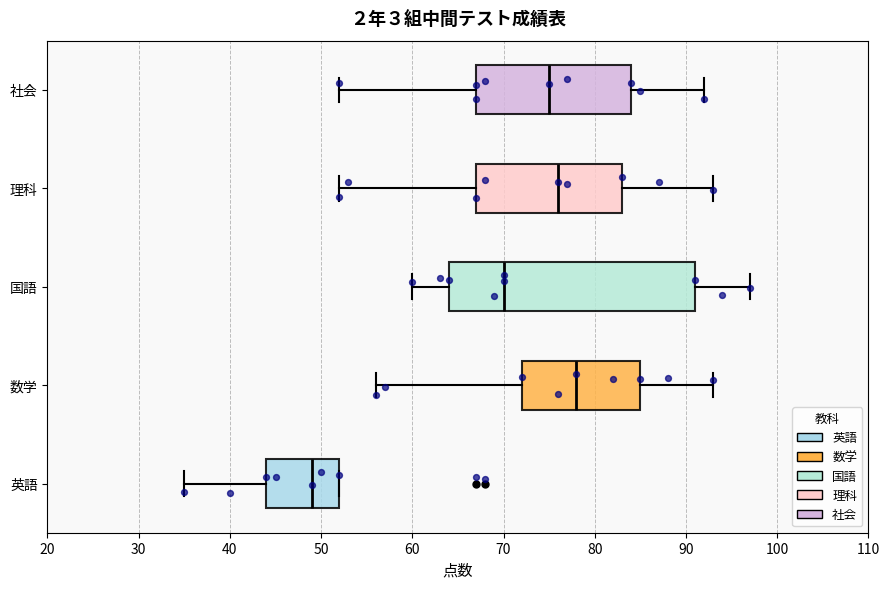

Which box is the widest, from its left edge to its right edge?

国語